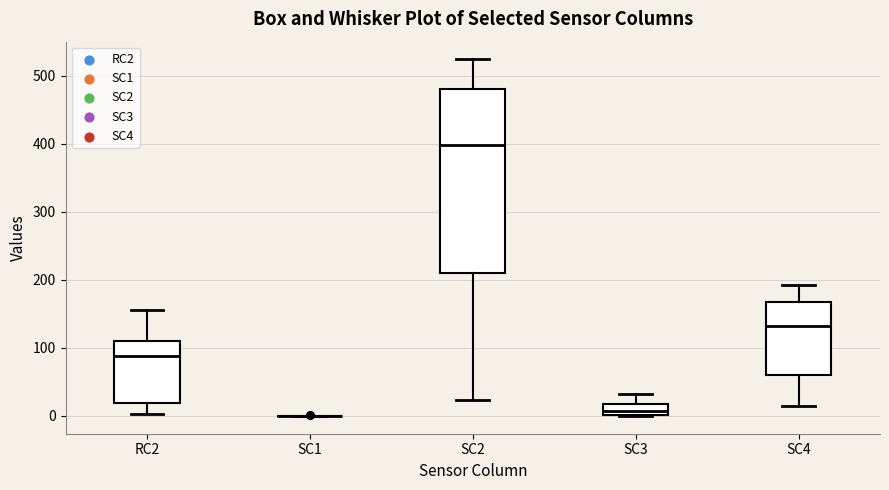

Comparing the boxes themselves (not the whiskers), which one is the tallest?

SC2